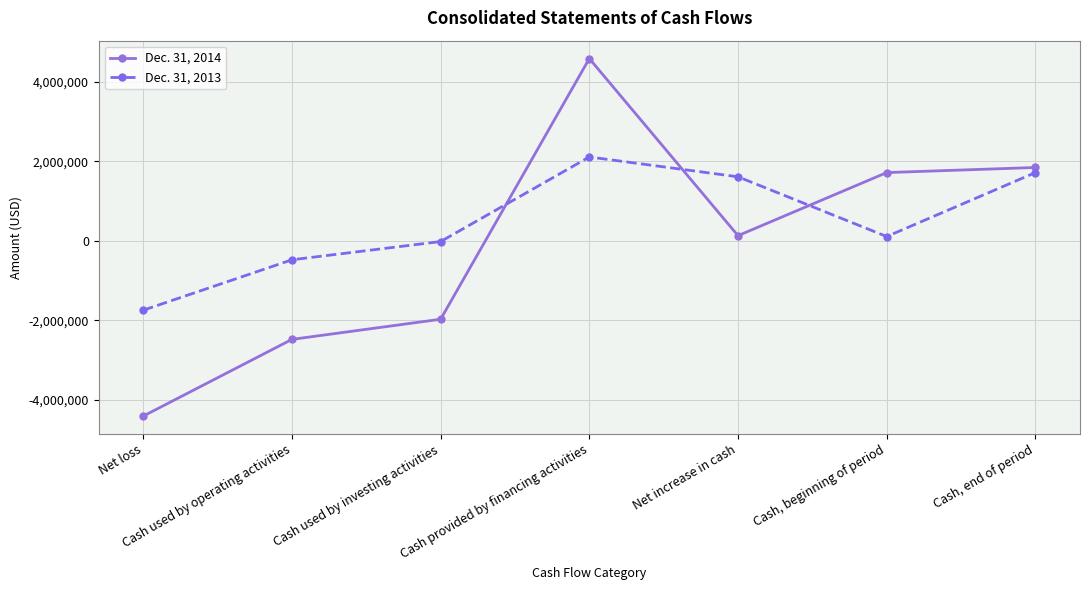

What is the difference between the highest and lowest values at Cash provided by financing activities?

2476306